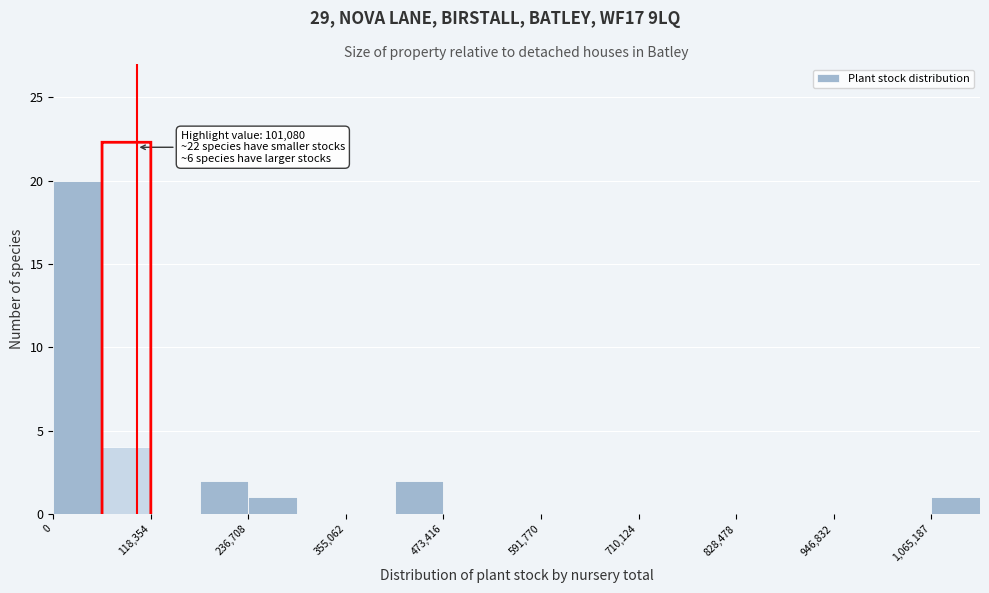

Around what value on the x-axis is the tallest bar? Give the approximate position of its centre, as read against the axis.

20000